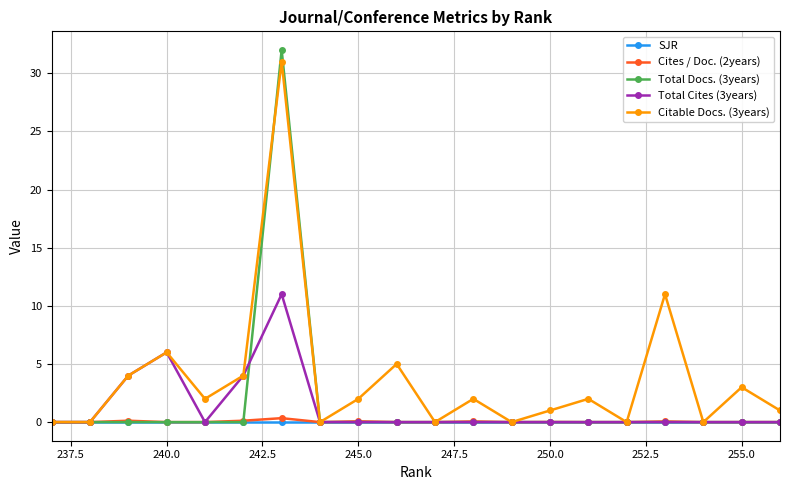

Which series has the largest total across all categories?

Citable Docs. (3years)